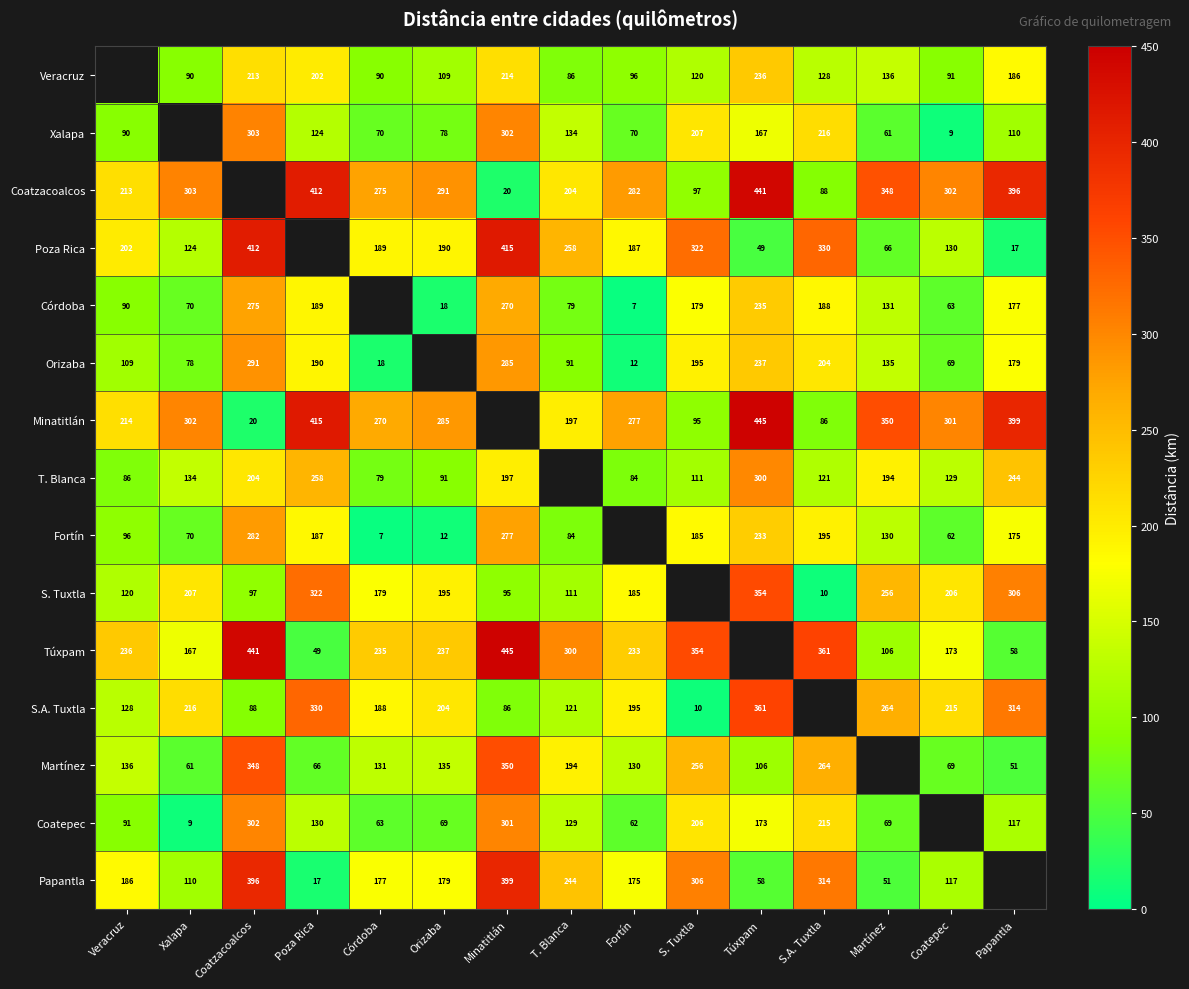

Which has a higher value, Xalapa or Minatitlán?

Minatitlán